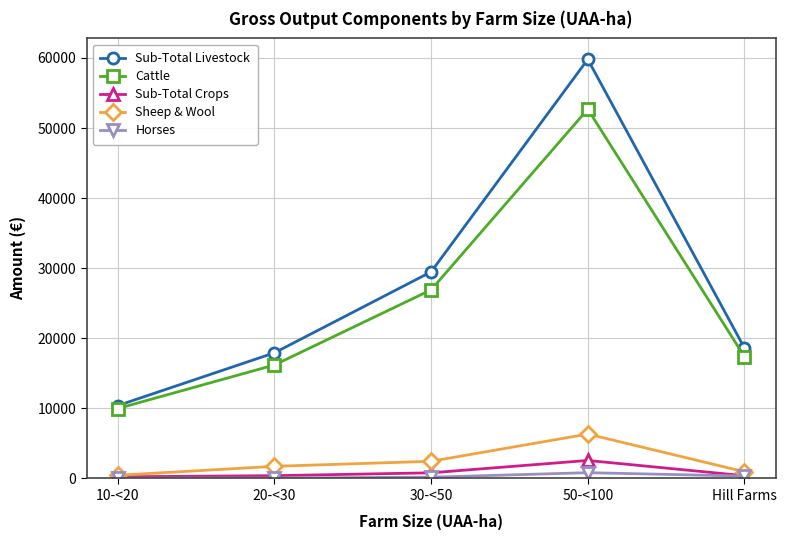

What is the sum of all Sub-Total Livestock values?

136161